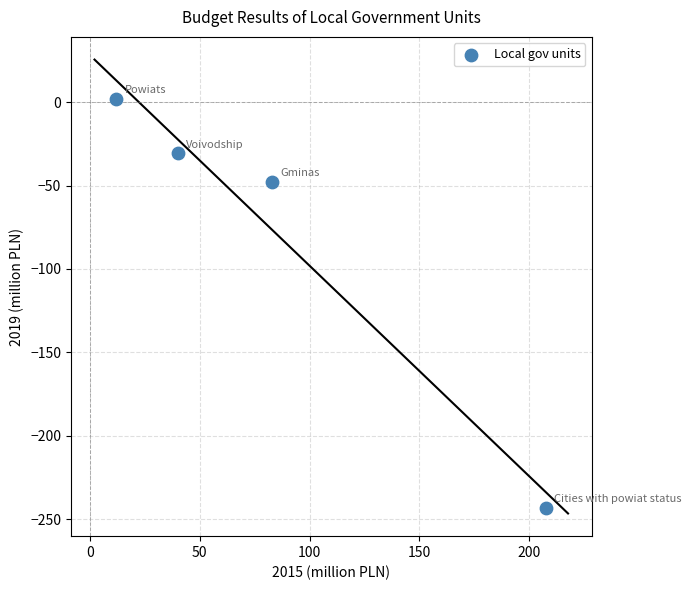

What Y value in the scatter plot is closest to -120?

-47.9